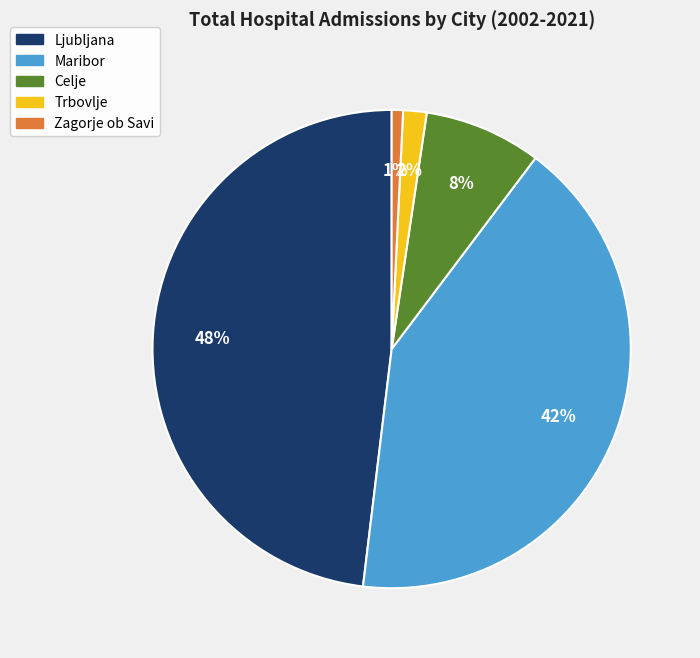

Count the number of slices in the pie.

5